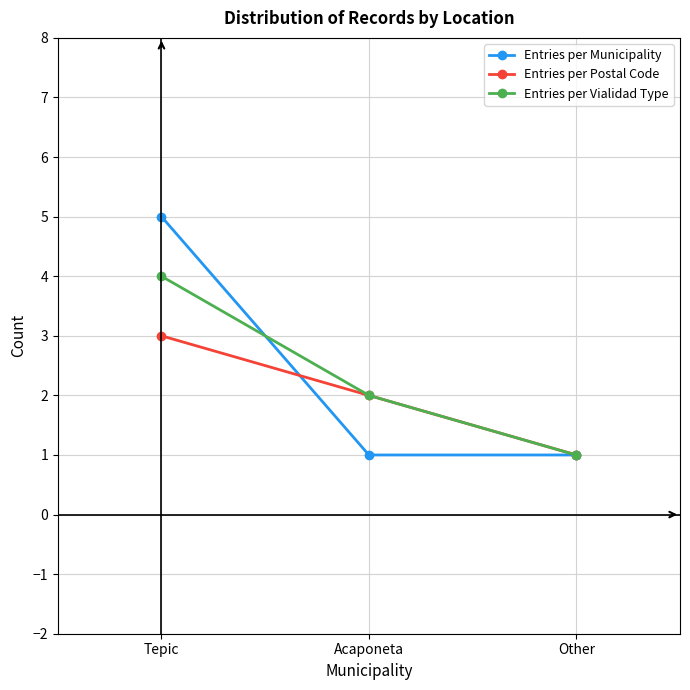

What is the sum of the Entries per Municipality values at Acaponeta and Tepic?

6